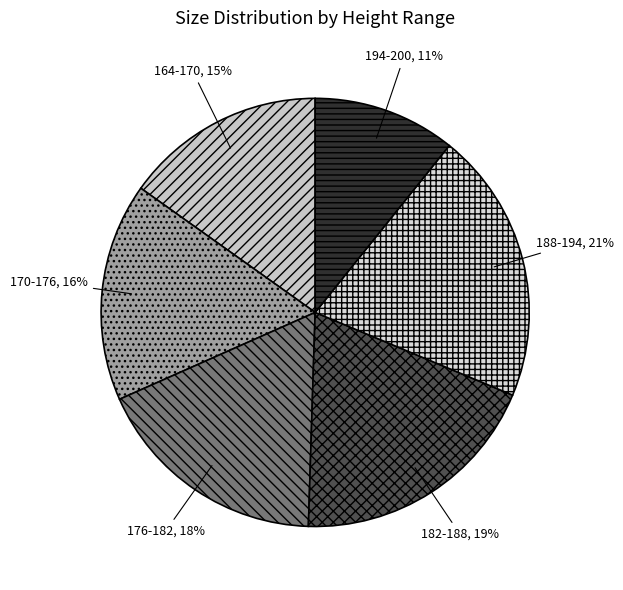

Is it true that 176-182 is 18% of the pie?

True